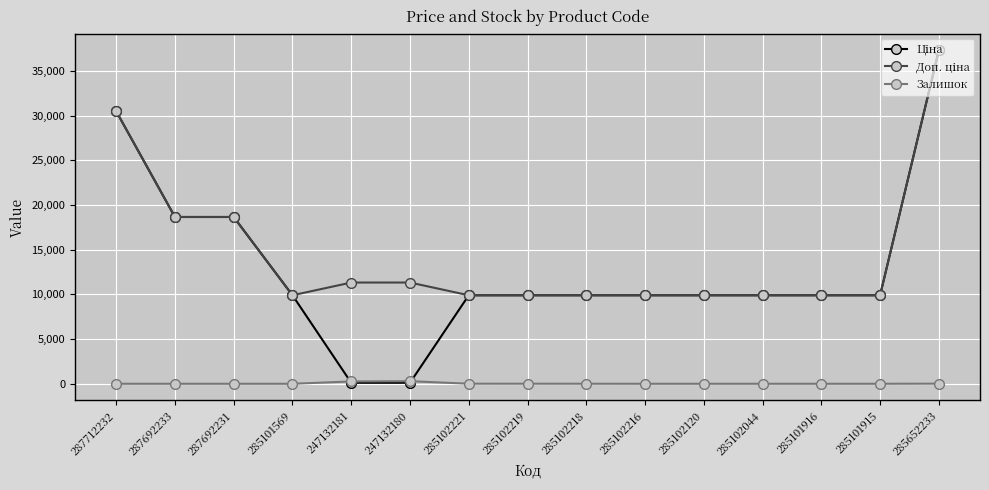

Which label corresponds to the largest value in the chart?

285652233